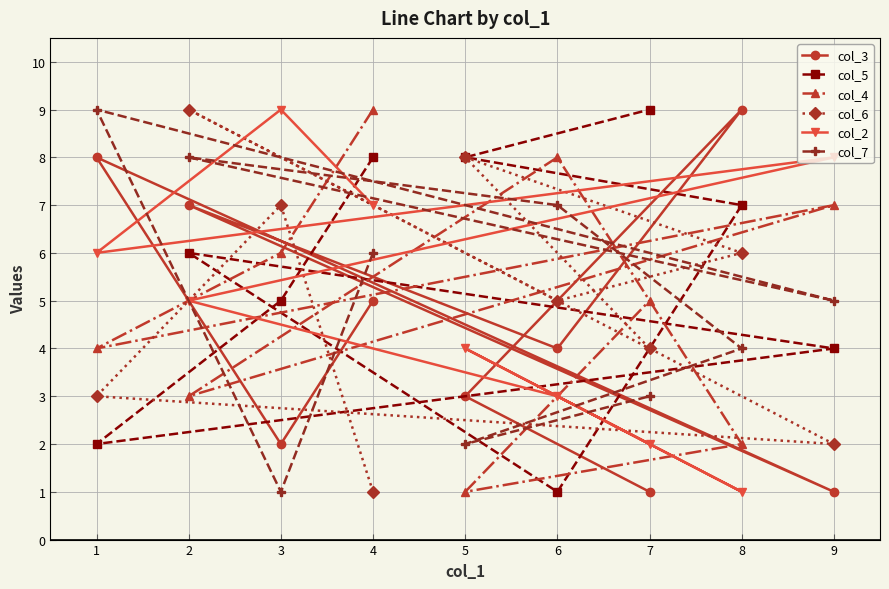

Count the col_6 values in the range 3 to 7.

5